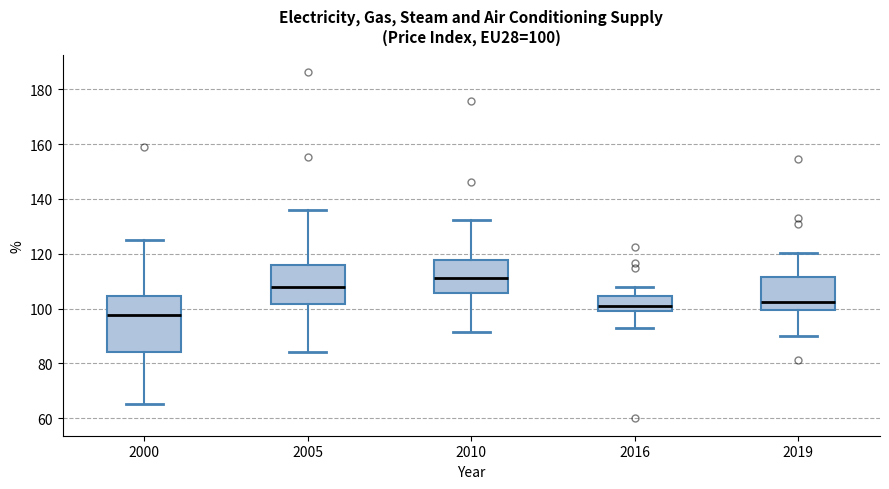

Comparing the boxes themselves (not the whiskers), which one is the tallest?

2000